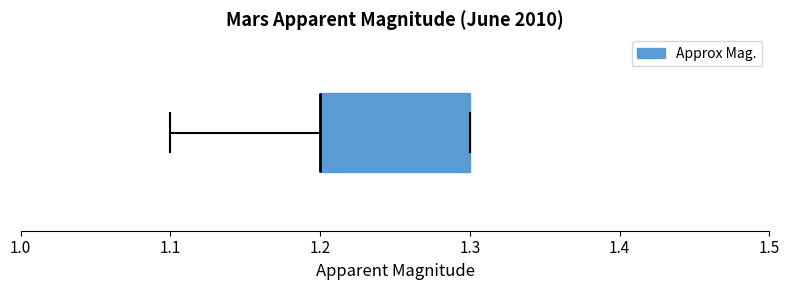

Transcribe this box plot: give where the median line is, the range the box spans, and where the two whiskers end, as read against the x-axis. The values are not printed on the chart, so give them approximately, as read against the axis.

median 1.2 (drawn on the box's left edge), box 1.2 to 1.3, whiskers 1.1 to 1.3